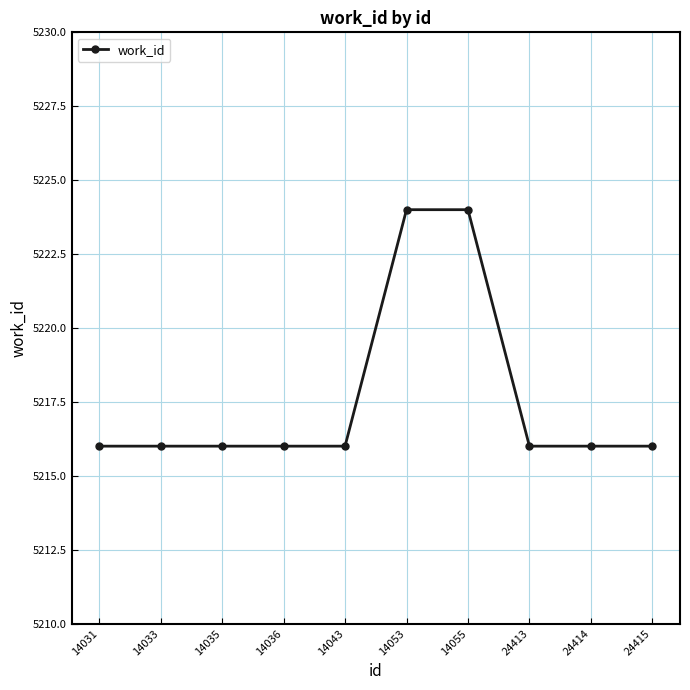

Reading right to left, what are all the values shown in this chart?

24415=5216	24414=5216	24413=5216	14055=5224	14053=5224	14043=5216	14036=5216	14035=5216	14033=5216	14031=5216